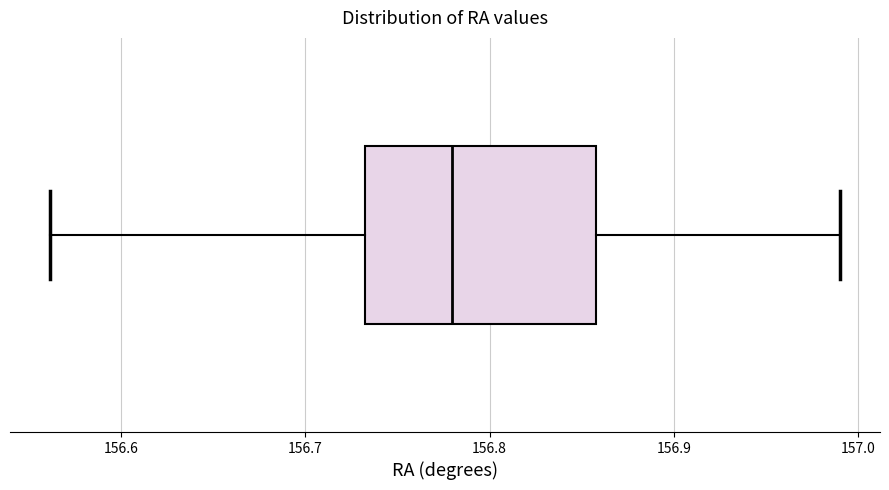

Transcribe this box plot: give where the median line is, the range the box spans, and where the two whiskers end, as read against the x-axis. The values are not printed on the chart, so give them approximately, as read against the axis.

median 156.78, box 156.73 to 156.86, whiskers 156.56 to 156.99